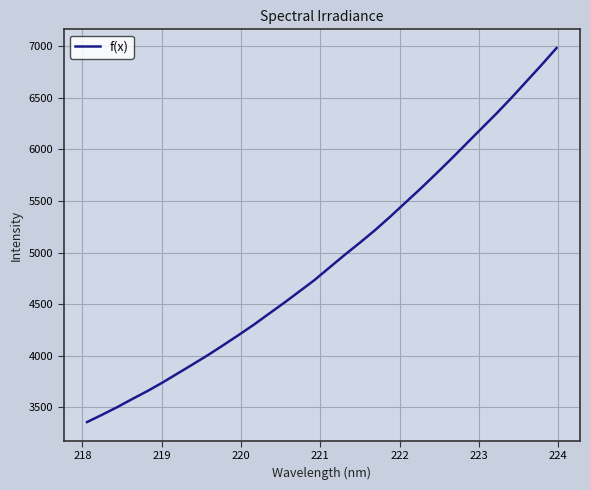

What is the greatest value displayed?

6982.7